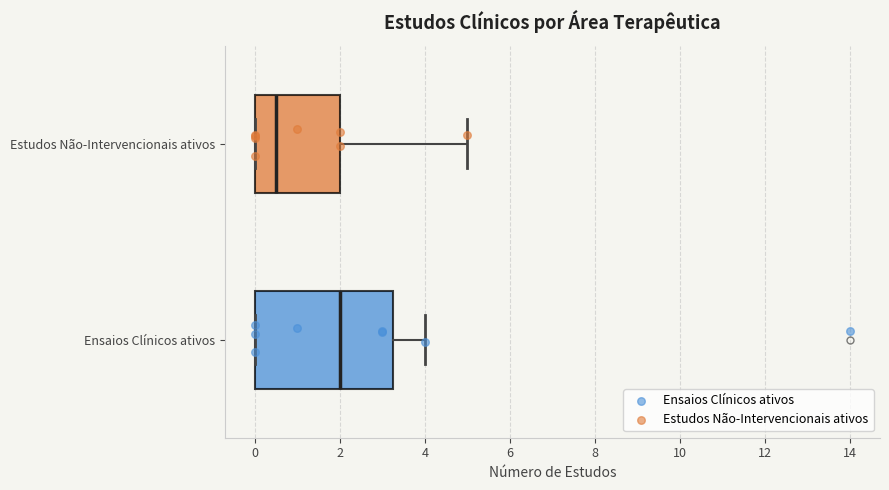

Where is the left edge of the box for Estudos Não-Intervencionais ativos on the x-axis? The values are not printed on the chart, so give them approximately, as read against the axis.

0.0